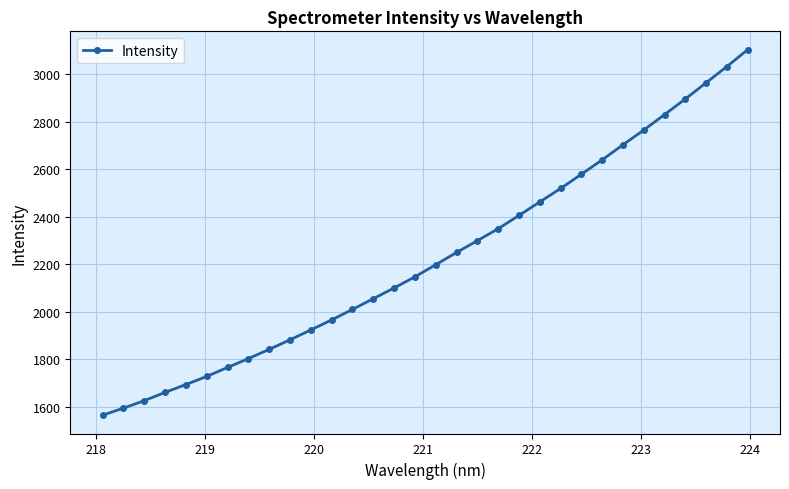

What is the average value?

2229.4